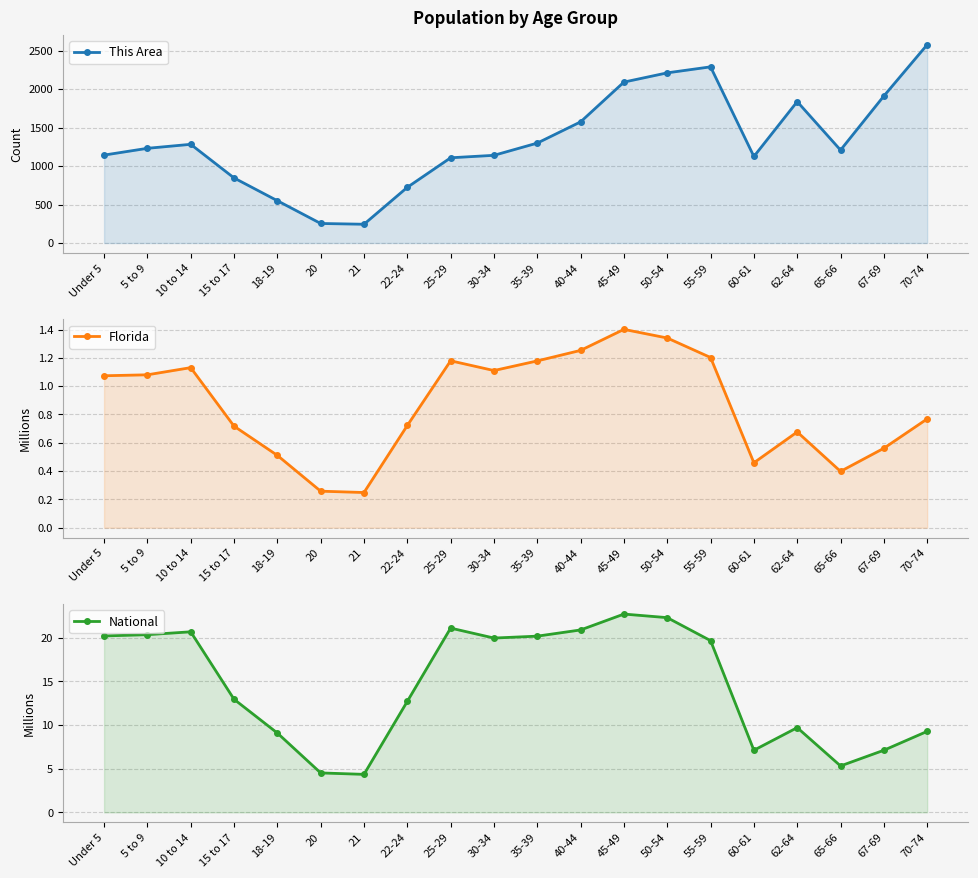

What is the label of the 18th point from the left?

65-66